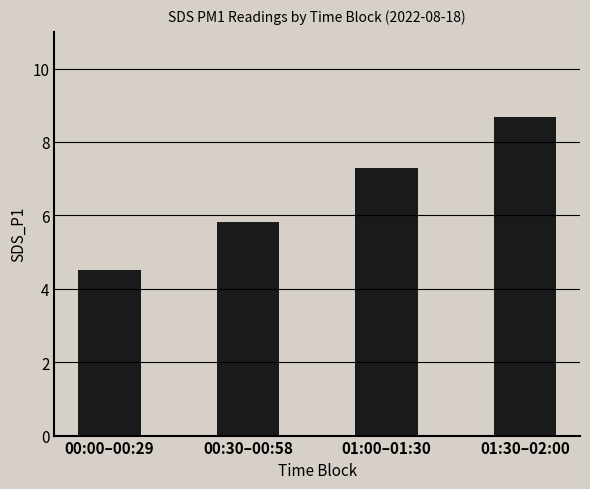

Are the bars horizontal?

No